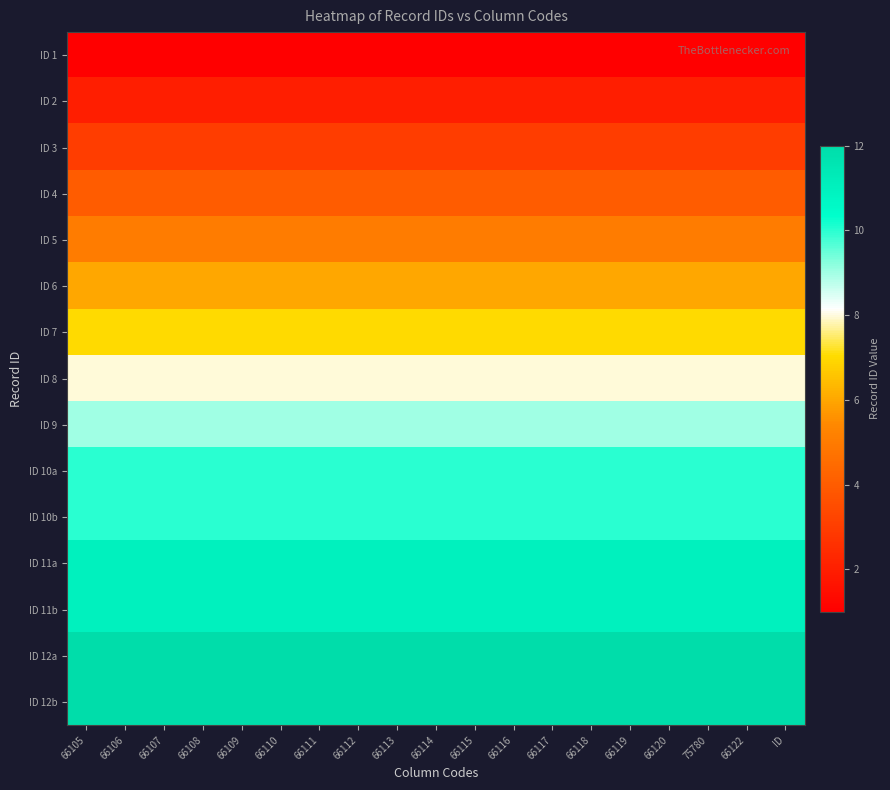

Reading left to right, list all the values displayed in this chart.

ID 1: 66105=1	66106=1	66107=1	66108=1	66109=1	66110=1	66111=1	66112=1	66113=1	66114=1	66115=1	66116=1	66117=1	66118=1	66119=1	66120=1	75780=1	66122=1	ID=1
ID 2: 66105=2	66106=2	66107=2	66108=2	66109=2	66110=2	66111=2	66112=2	66113=2	66114=2	66115=2	66116=2	66117=2	66118=2	66119=2	66120=2	75780=2	66122=2	ID=2
ID 3: 66105=3	66106=3	66107=3	66108=3	66109=3	66110=3	66111=3	66112=3	66113=3	66114=3	66115=3	66116=3	66117=3	66118=3	66119=3	66120=3	75780=3	66122=3	ID=3
ID 4: 66105=4	66106=4	66107=4	66108=4	66109=4	66110=4	66111=4	66112=4	66113=4	66114=4	66115=4	66116=4	66117=4	66118=4	66119=4	66120=4	75780=4	66122=4	ID=4
ID 5: 66105=5	66106=5	66107=5	66108=5	66109=5	66110=5	66111=5	66112=5	66113=5	66114=5	66115=5	66116=5	66117=5	66118=5	66119=5	66120=5	75780=5	66122=5	ID=5
ID 6: 66105=6	66106=6	66107=6	66108=6	66109=6	66110=6	66111=6	66112=6	66113=6	66114=6	66115=6	66116=6	66117=6	66118=6	66119=6	66120=6	75780=6	66122=6	ID=6
ID 7: 66105=7	66106=7	66107=7	66108=7	66109=7	66110=7	66111=7	66112=7	66113=7	66114=7	66115=7	66116=7	66117=7	66118=7	66119=7	66120=7	75780=7	66122=7	ID=7
ID 8: 66105=8	66106=8	66107=8	66108=8	66109=8	66110=8	66111=8	66112=8	66113=8	66114=8	66115=8	66116=8	66117=8	66118=8	66119=8	66120=8	75780=8	66122=8	ID=8
ID 9: 66105=9	66106=9	66107=9	66108=9	66109=9	66110=9	66111=9	66112=9	66113=9	66114=9	66115=9	66116=9	66117=9	66118=9	66119=9	66120=9	75780=9	66122=9	ID=9
ID 10a: 66105=10	66106=10	66107=10	66108=10	66109=10	66110=10	66111=10	66112=10	66113=10	66114=10	66115=10	66116=10	66117=10	66118=10	66119=10	66120=10	75780=10	66122=10	ID=10
ID 10b: 66105=10	66106=10	66107=10	66108=10	66109=10	66110=10	66111=10	66112=10	66113=10	66114=10	66115=10	66116=10	66117=10	66118=10	66119=10	66120=10	75780=10	66122=10	ID=10
ID 11a: 66105=11	66106=11	66107=11	66108=11	66109=11	66110=11	66111=11	66112=11	66113=11	66114=11	66115=11	66116=11	66117=11	66118=11	66119=11	66120=11	75780=11	66122=11	ID=11
ID 11b: 66105=11	66106=11	66107=11	66108=11	66109=11	66110=11	66111=11	66112=11	66113=11	66114=11	66115=11	66116=11	66117=11	66118=11	66119=11	66120=11	75780=11	66122=11	ID=11
ID 12a: 66105=12	66106=12	66107=12	66108=12	66109=12	66110=12	66111=12	66112=12	66113=12	66114=12	66115=12	66116=12	66117=12	66118=12	66119=12	66120=12	75780=12	66122=12	ID=12
ID 12b: 66105=12	66106=12	66107=12	66108=12	66109=12	66110=12	66111=12	66112=12	66113=12	66114=12	66115=12	66116=12	66117=12	66118=12	66119=12	66120=12	75780=12	66122=12	ID=12